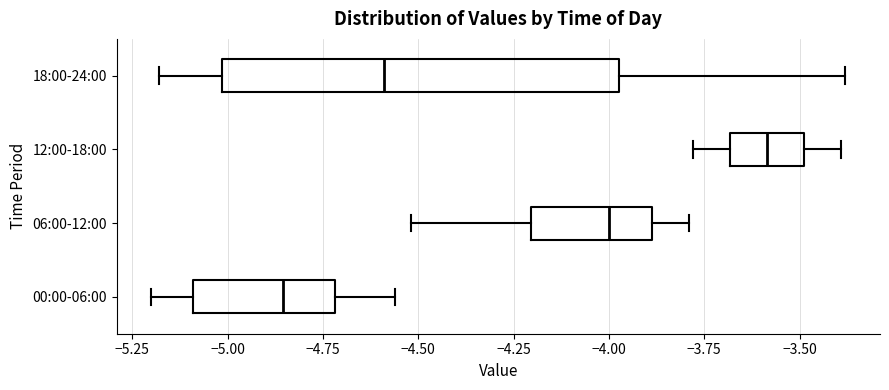

Where does the left whisker of the box for 12:00-18:00 end on the x-axis? The values are not printed on the chart, so give them approximately, as read against the axis.

-3.80